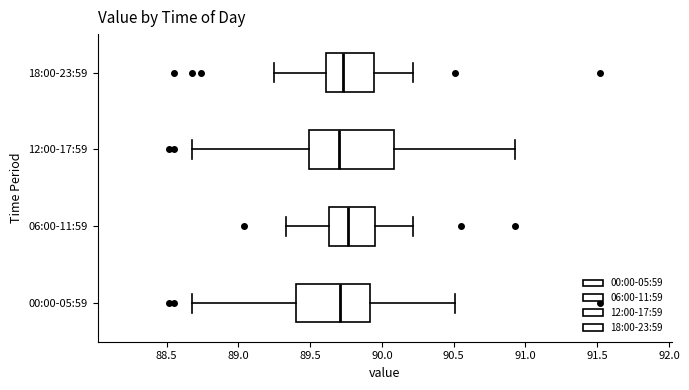

Comparing the boxes themselves (not the whiskers), which one is the widest?

12:00-17:59